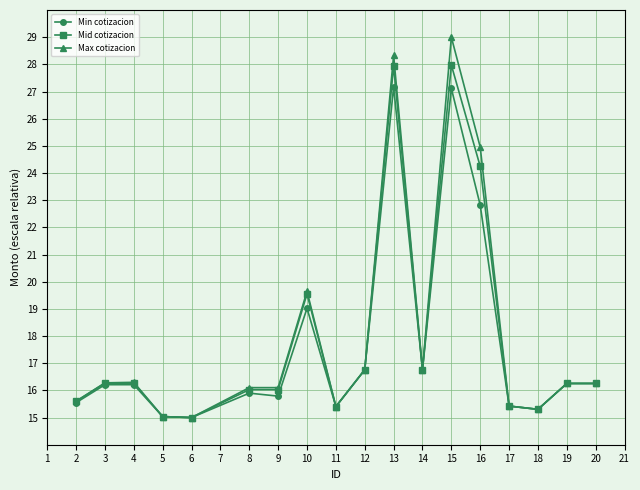

What is the greatest value displayed?

29.0